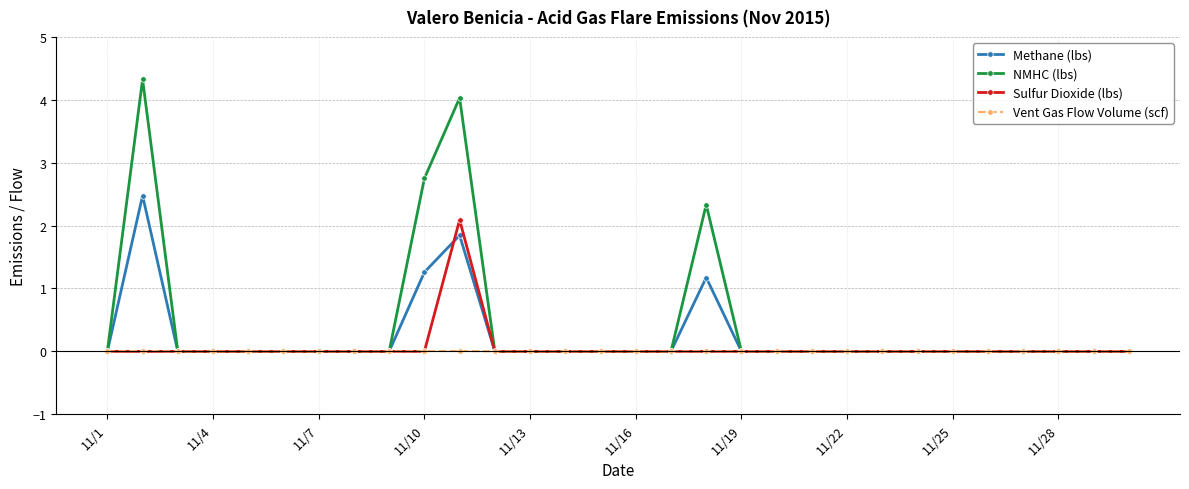

What is the difference between the maximum and second lowest values in the NMHC (lbs) series?

4.3